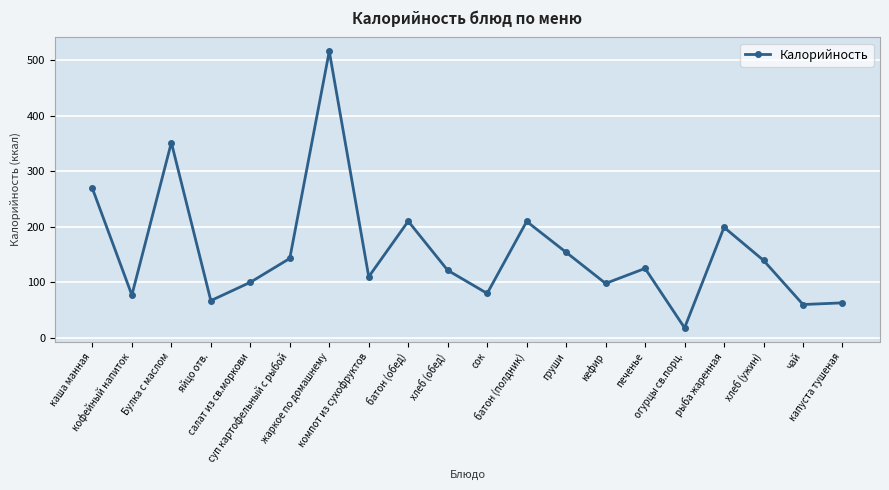

The value at жаркое по домашнему is 912.8. True or false?

False